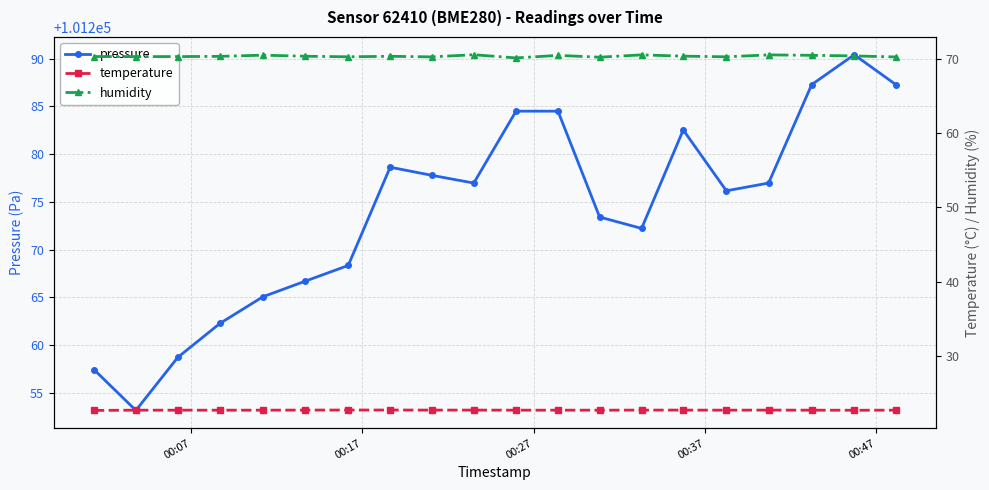

How many interior local valleys does the pressure series have?

4